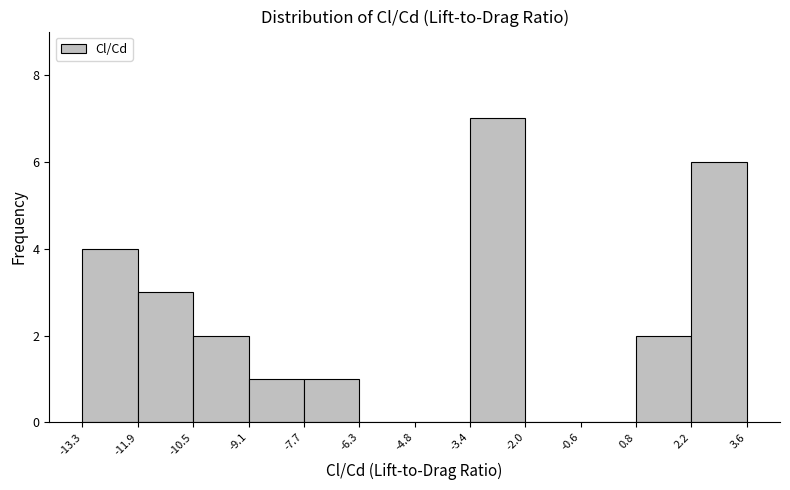

Reading left to right, list every bar in this chart as the range it spans on the x-axis followed by its height. The values are not printed on the chart, so give them approximately, as read against the axis.

-13.3 to -11.9: 4
-11.9 to -10.5: 3
-10.5 to -9.1: 2
-9.1 to -7.7: 1
-7.7 to -6.3: 1
-6.3 to -4.8: 0
-4.8 to -3.4: 0
-3.4 to -2.0: 7
-2.0 to -0.6: 0
-0.6 to 0.8: 0
0.8 to 2.2: 2
2.2 to 3.6: 6